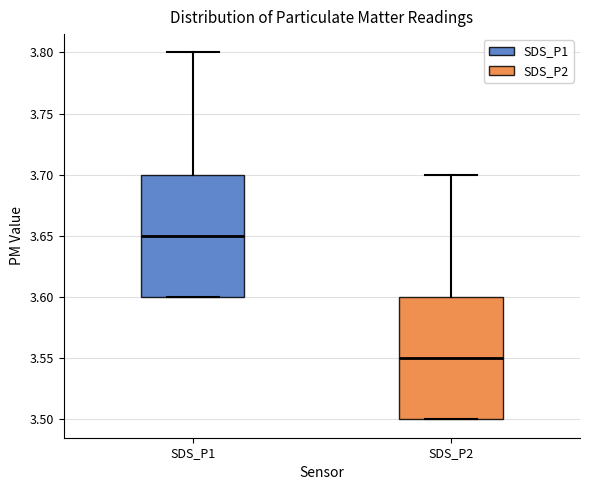

Reading left to right, read every box against the y-axis: the position of its median line, the range the box covers, and the ends of its whiskers. The values are not printed on the chart, so give them approximately, as read against the axis.

SDS_P1: median 3.65, box 3.60 to 3.70, whiskers 3.60 to 3.80
SDS_P2: median 3.55, box 3.50 to 3.60, whiskers 3.50 to 3.70